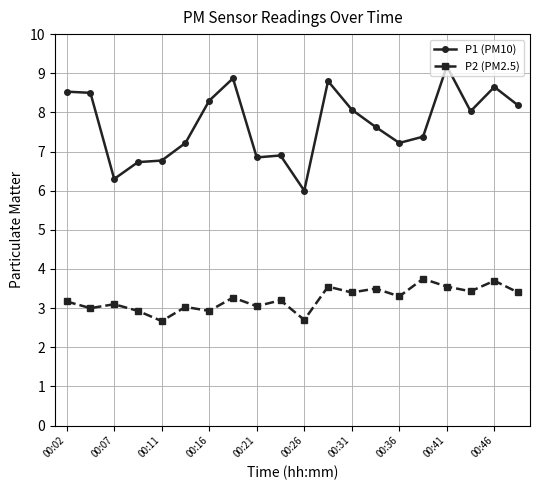

List the series in order of their overall mean, lowest first.

P2 (PM2.5), P1 (PM10)